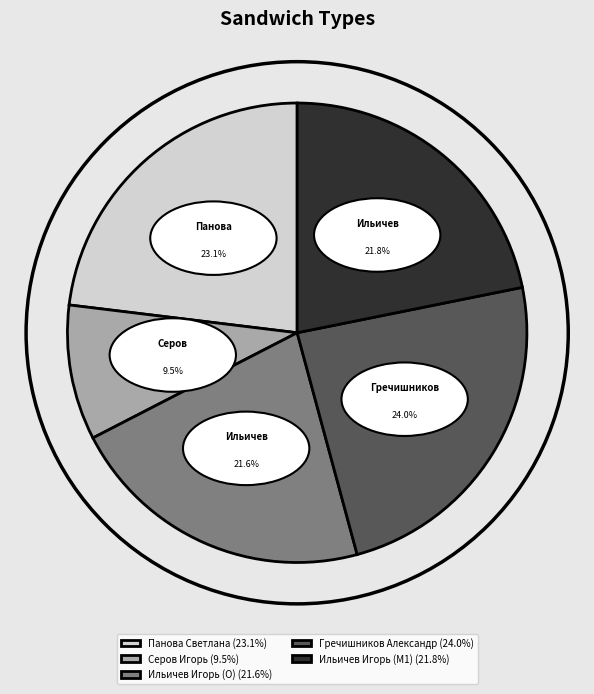

Which has a higher value, Гречишников Александр or Серов Игорь?

Гречишников Александр